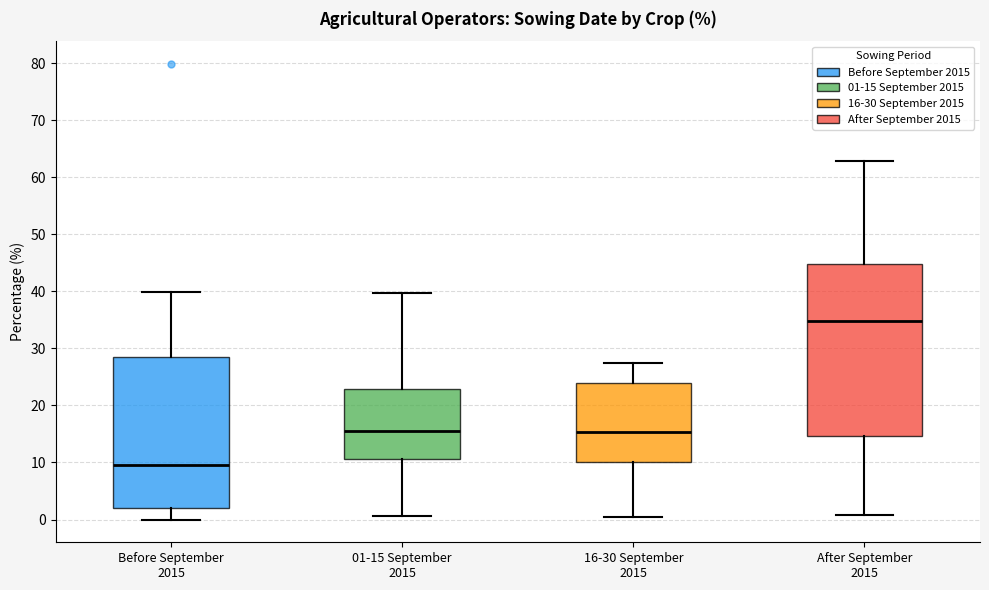

Which box has the lowest median line?

Before September 2015